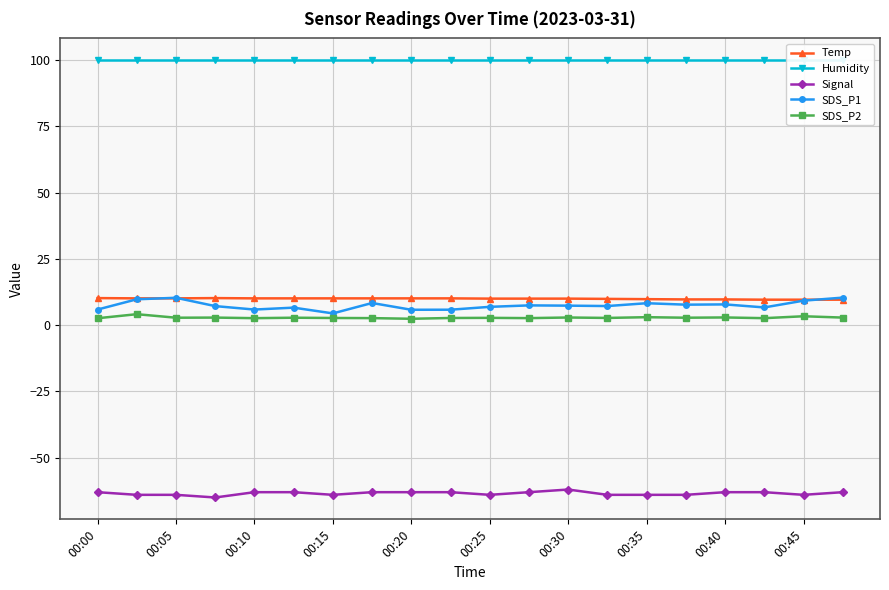

True or false: Signal has a value of -63.0 at 00:10.

True